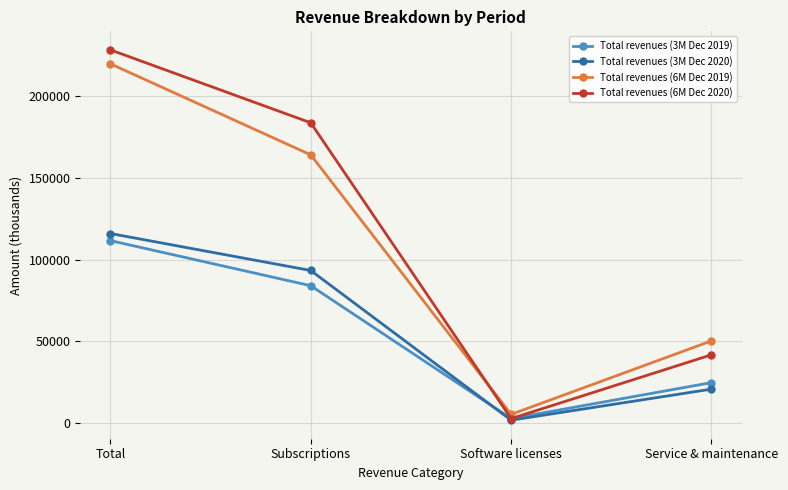

Does the chart display data point markers on the line(s)?

Yes